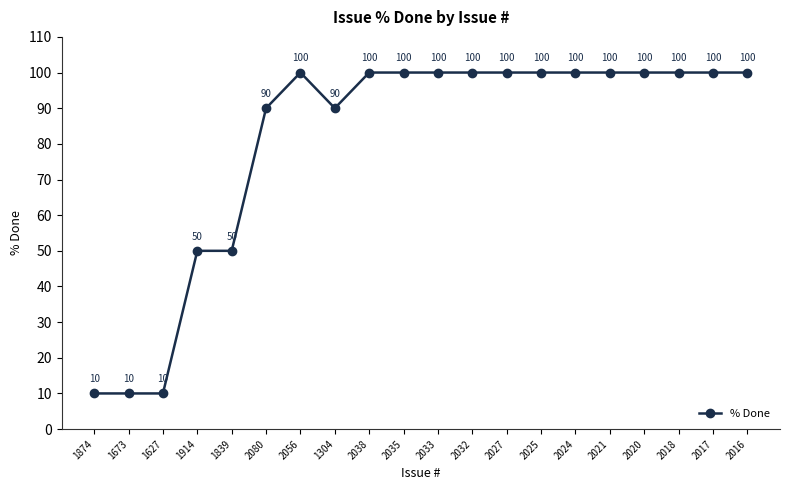

What is the approximate value at 2021?

100